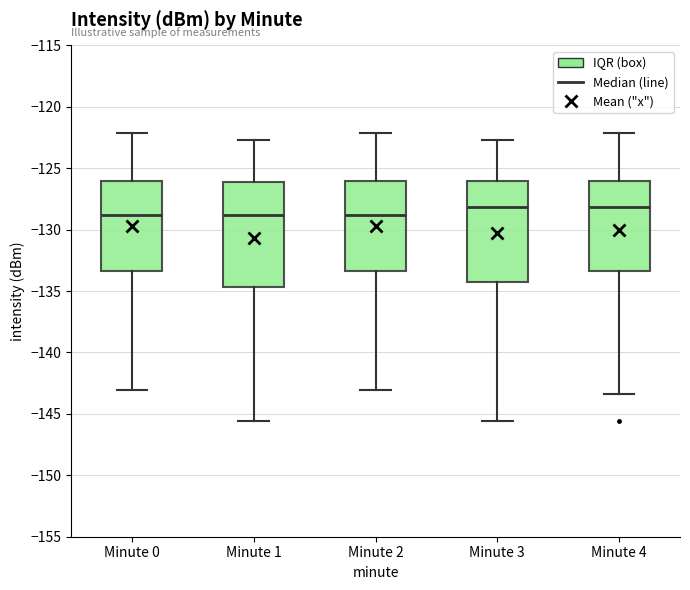

Reading left to right, read every box against the y-axis: the position of its median line, the range the box covers, and the ends of its whiskers. The values are not printed on the chart, so give them approximately, as read against the axis.

Minute 0: median -129.0, box -133.5 to -126.0, whiskers -143.0 to -122.0
Minute 1: median -129.0, box -134.5 to -126.0, whiskers -145.5 to -122.5
Minute 2: median -129.0, box -133.5 to -126.0, whiskers -143.0 to -122.0
Minute 3: median -128.0, box -134.5 to -126.0, whiskers -145.5 to -122.5
Minute 4: median -128.0, box -133.5 to -126.0, whiskers -143.5 to -122.0